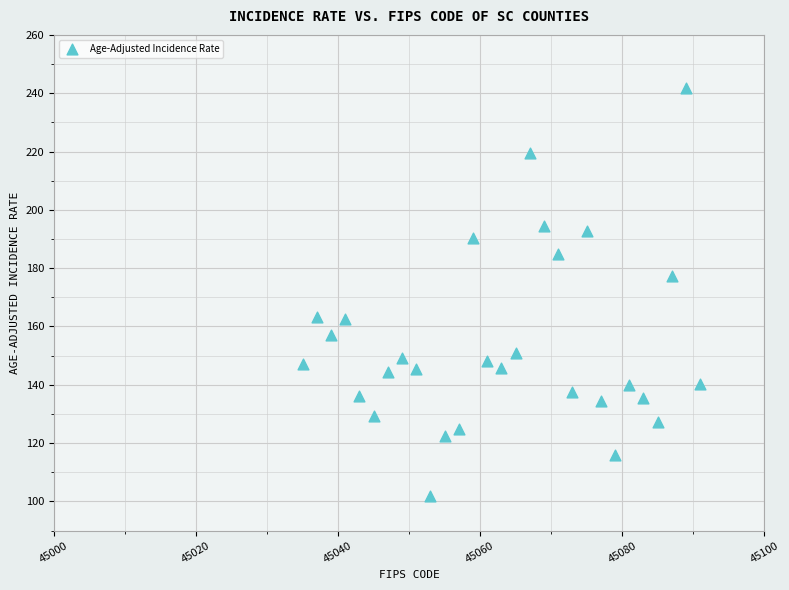

What is the range of Y values (max minus min)?

139.7